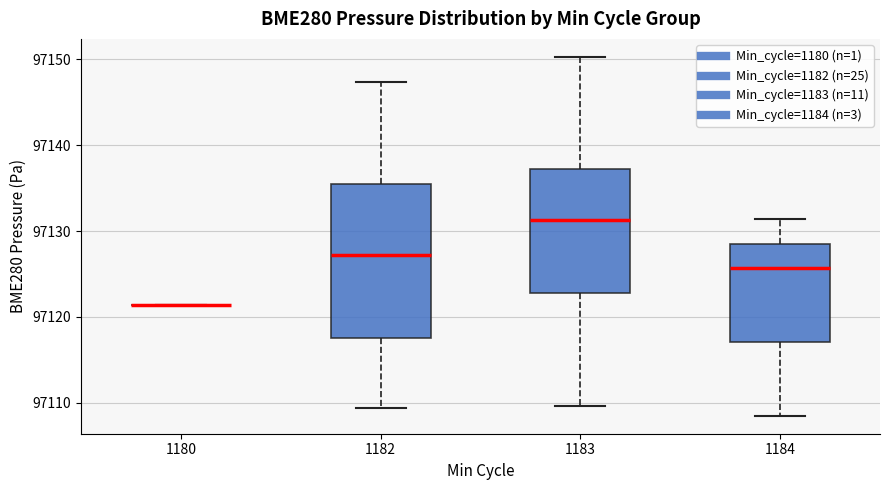

Reading left to right, read every box against the y-axis: the position of its median line, the range the box covers, and the ends of its whiskers. The values are not printed on the chart, so give them approximately, as read against the axis.

1180: box collapsed to a line at 97121, whiskers 97121 to 97121
1182: median 97127, box 97118 to 97136, whiskers 97109 to 97147
1183: median 97131, box 97123 to 97137, whiskers 97110 to 97150
1184: median 97126, box 97117 to 97129, whiskers 97109 to 97131